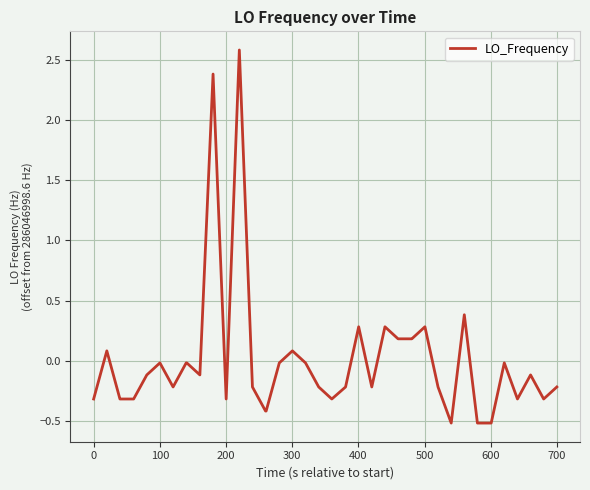

What is the greatest value displayed?

2.6